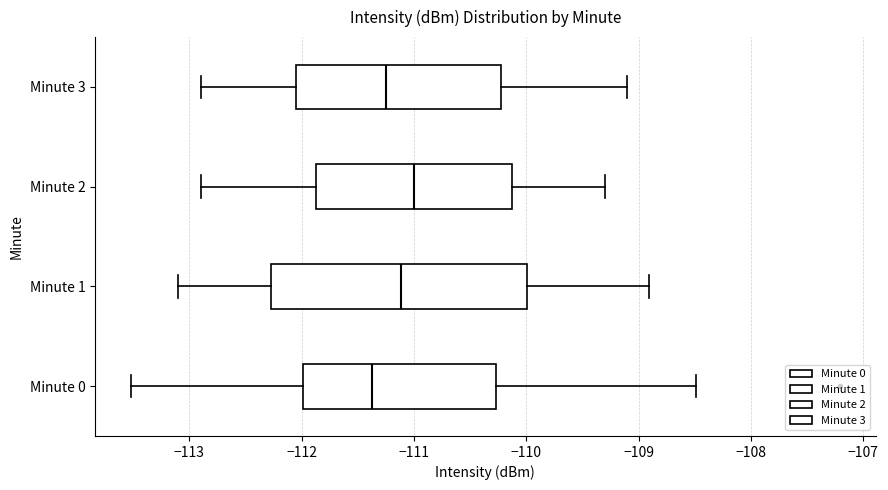

Reading bottom to top, transcribe this box plot: for each box, give where its median line is, the range the box spans, and where its two whiskers end, as read against the x-axis. The values are not printed on the chart, so give them approximately, as read against the axis.

Minute 0: median -111.4, box -112.0 to -110.3, whiskers -113.5 to -108.5
Minute 1: median -111.1, box -112.3 to -110.0, whiskers -113.1 to -108.9
Minute 2: median -111.0, box -111.9 to -110.1, whiskers -112.9 to -109.3
Minute 3: median -111.2, box -112.0 to -110.2, whiskers -112.9 to -109.1